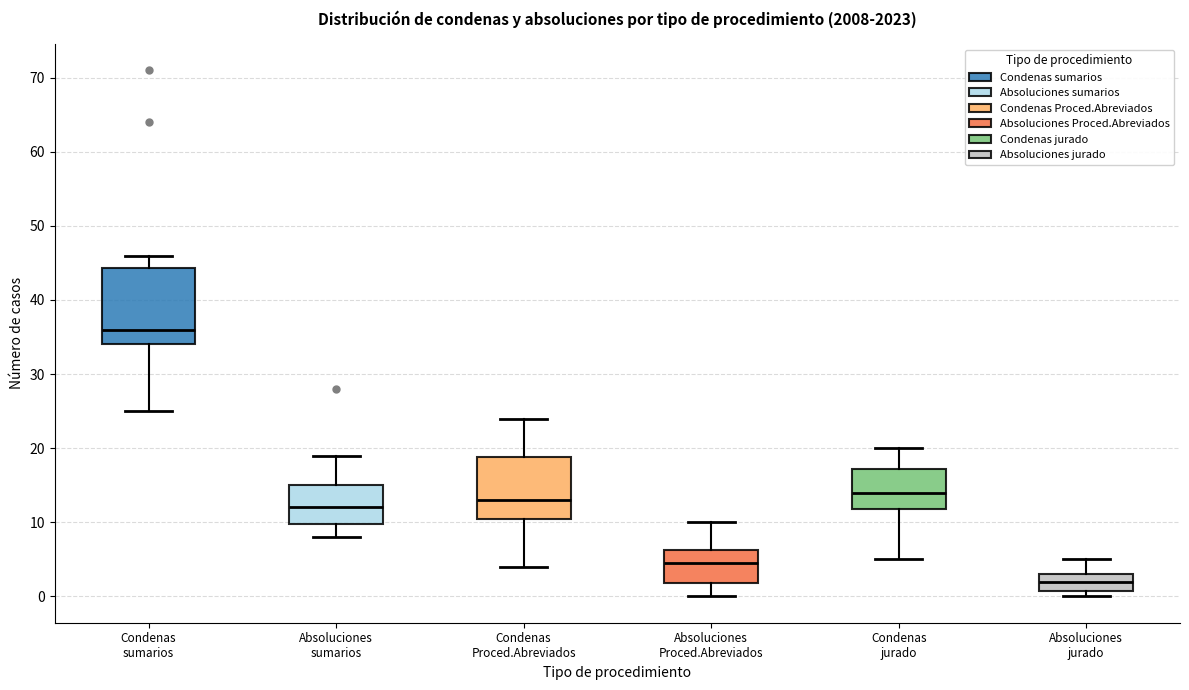

Reading left to right, transcribe this box plot: for each box, give where its median line is, the range the box spans, and where its two whiskers end, as read against the y-axis. The values are not printed on the chart, so give them approximately, as read against the axis.

Condenas sumarios: median 36, box 34 to 44, whiskers 25 to 46
Absoluciones sumarios: median 12, box 10 to 15, whiskers 8 to 19
Condenas Proced.Abreviados: median 13, box 11 to 19, whiskers 4 to 24
Absoluciones Proced.Abreviados: median 5, box 2 to 6, whiskers 0 to 10
Condenas jurado: median 14, box 12 to 17, whiskers 5 to 20
Absoluciones jurado: median 2, box 1 to 3, whiskers 0 to 5